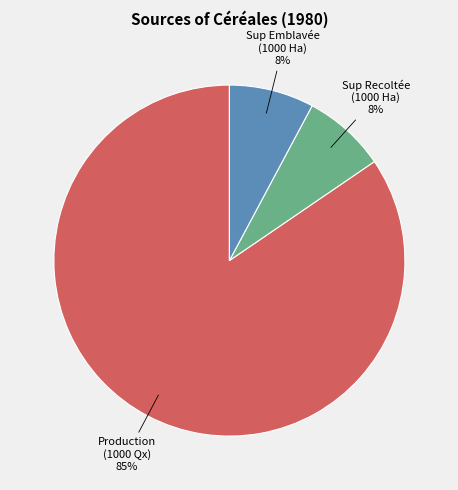

Does any single category account for the majority?

Yes